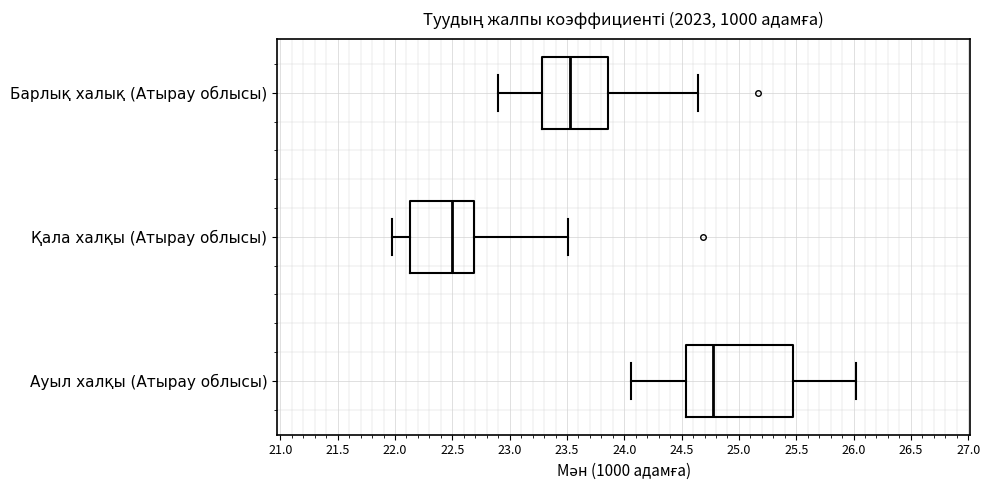

Reading bottom to top, read every box against the x-axis: the position of its median line, the range the box covers, and the ends of its whiskers. The values are not printed on the chart, so give them approximately, as read against the axis.

Ауыл халқы (Атырау облысы): median 24.75, box 24.55 to 25.45, whiskers 24.05 to 26.00
Қала халқы (Атырау облысы): median 22.50, box 22.15 to 22.70, whiskers 21.95 to 23.50
Барлық халық (Атырау облысы): median 23.55, box 23.30 to 23.85, whiskers 22.90 to 24.65